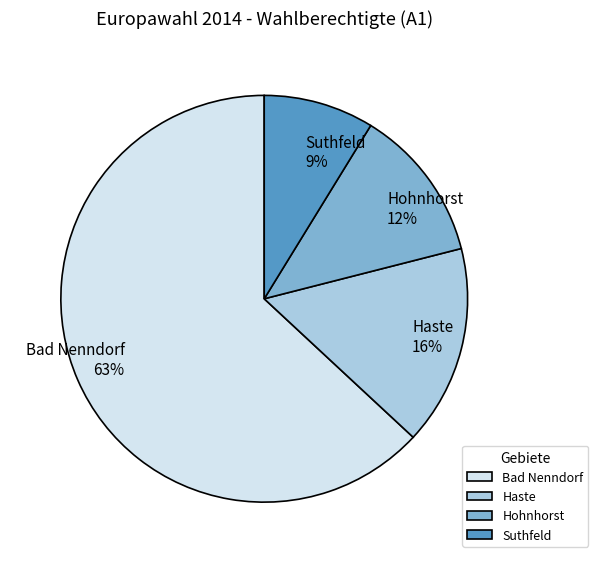

Which category has the smallest portion of the pie?

Suthfeld